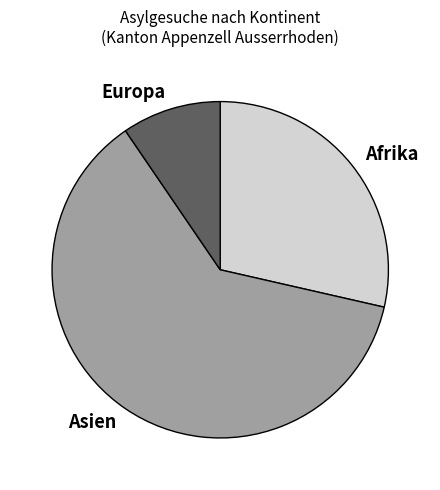

How many slices are in this pie chart?

3